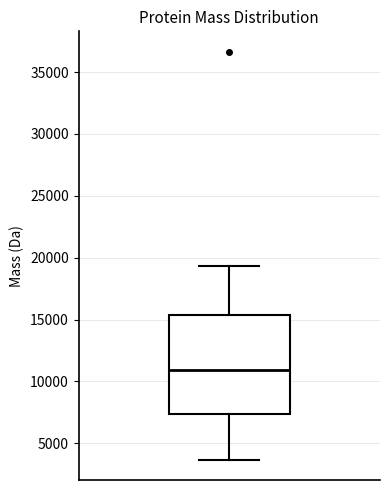

Read this box plot against the y-axis: the position of the median line, the range covered by the box, and the ends of both whiskers. The values are not printed on the chart, so give them approximately, as read against the axis.

median 11000, box 7500 to 15500, whiskers 3500 to 19500